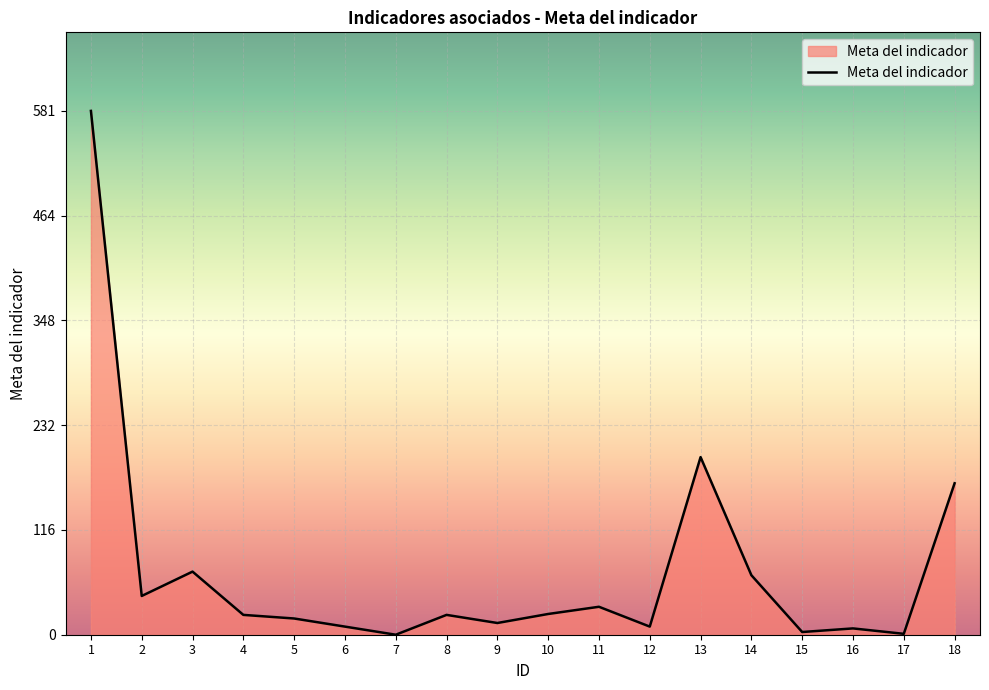

What is the ratio of the value at 4 to the value at 10?

1.0